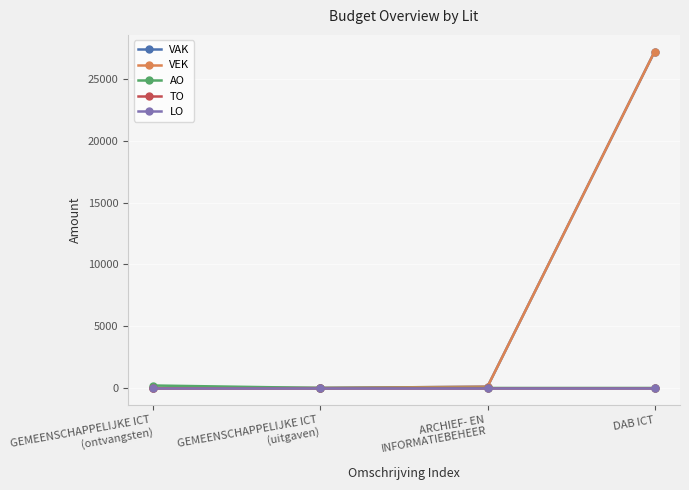

Does the chart have visible grid lines?

Yes